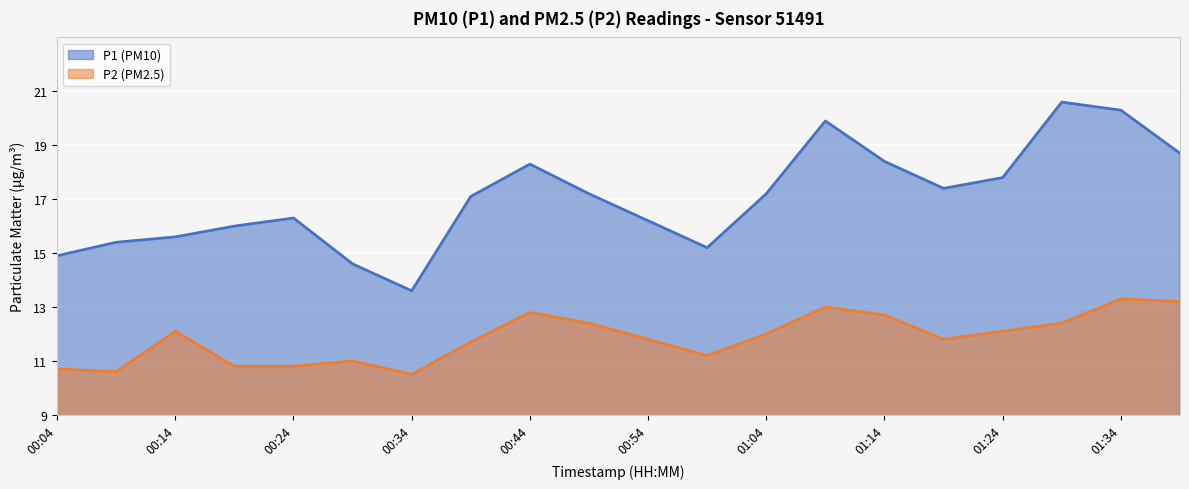

At which label does P1 first exceed 17?

00:39